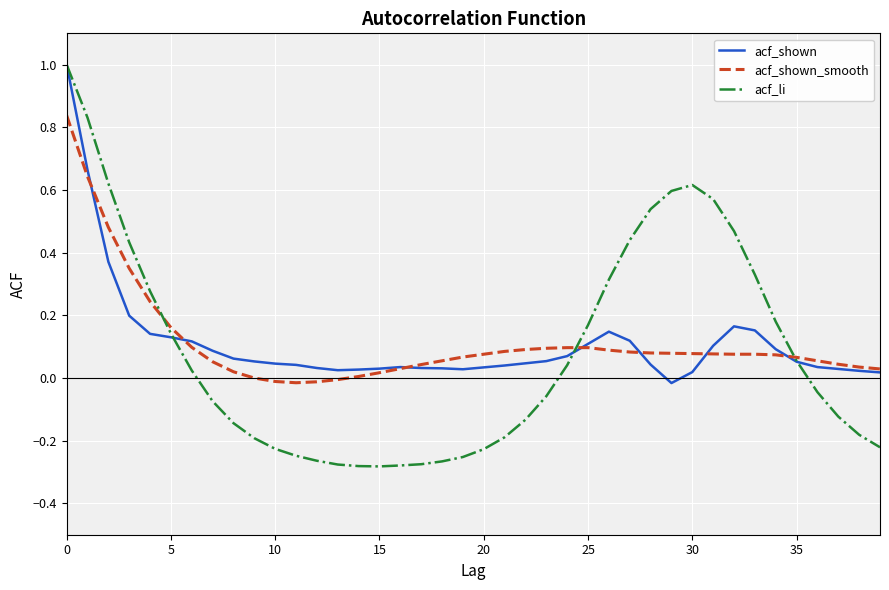

Which series has the largest range (max minus min)?

acf_li